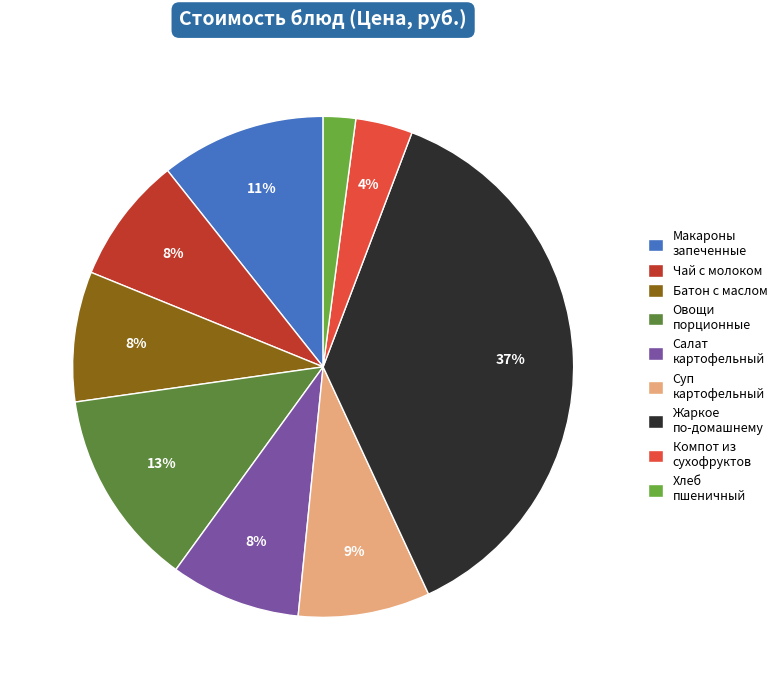

How many slices are in this pie chart?

9